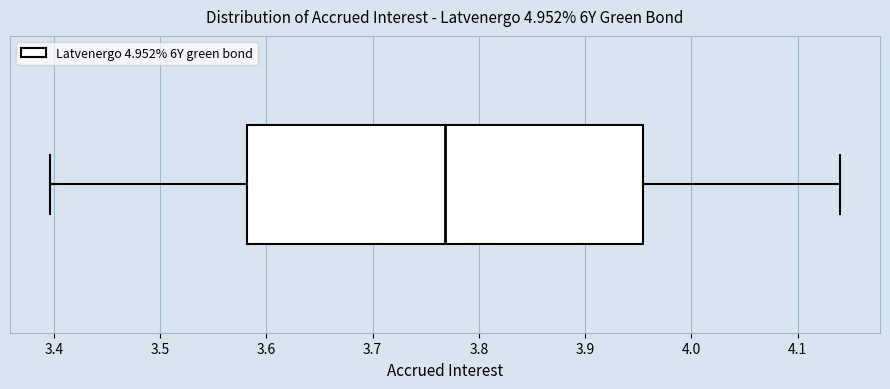

Where does the median line of the box sit on the x-axis? The values are not printed on the chart, so give them approximately, as read against the axis.

3.77